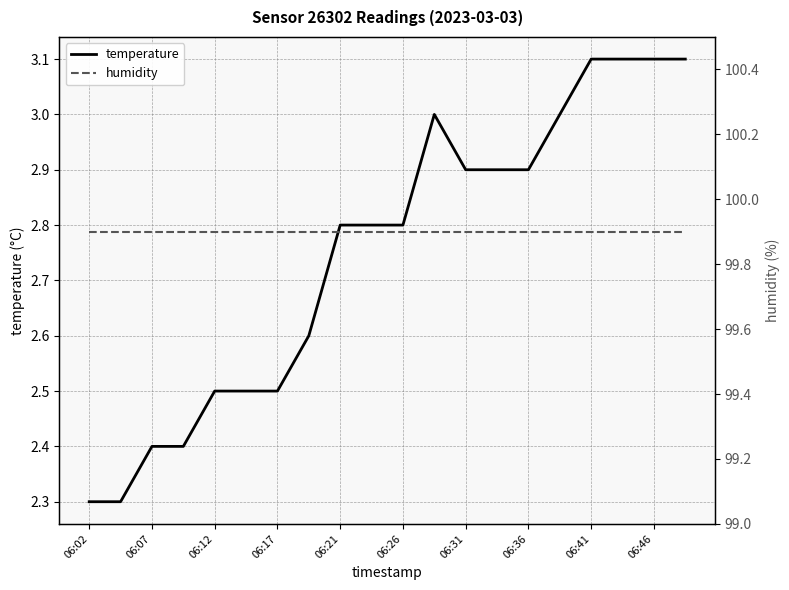

True or false: temperature and humidity cross at least once.

False